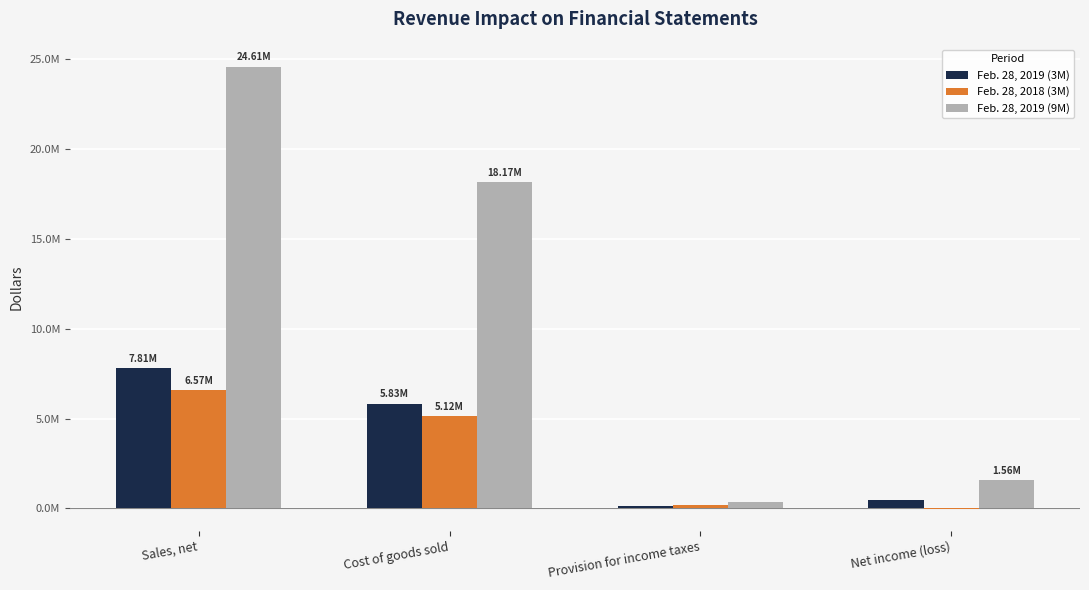

The Feb. 28, 2019 (3M) series shows 99000 at Provision for income taxes. True or false?

True